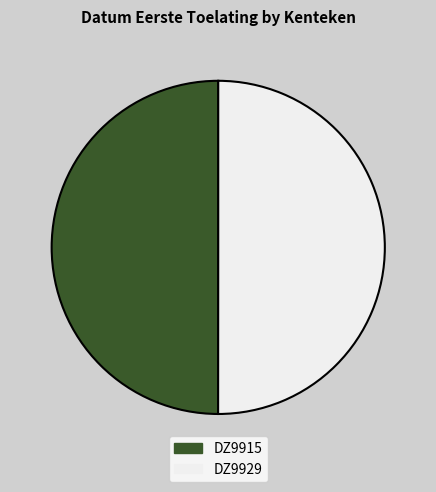

Is the sum of DZ9915 and DZ9929 greater than half?

Yes